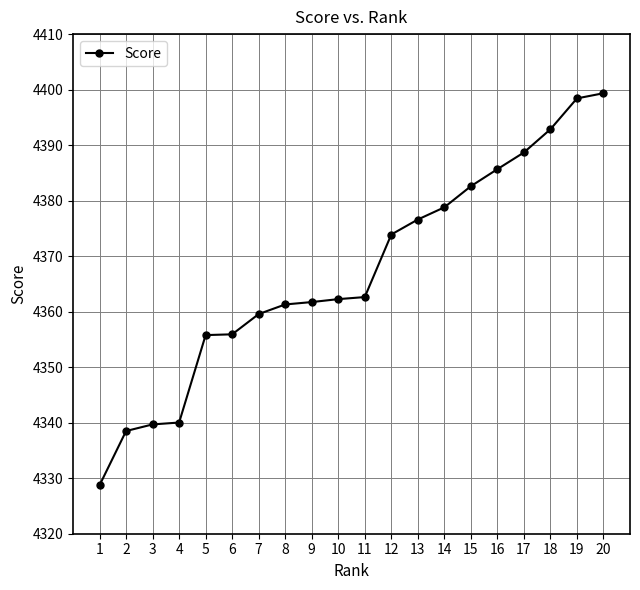

What is the maximum value shown in the chart?

4399.4